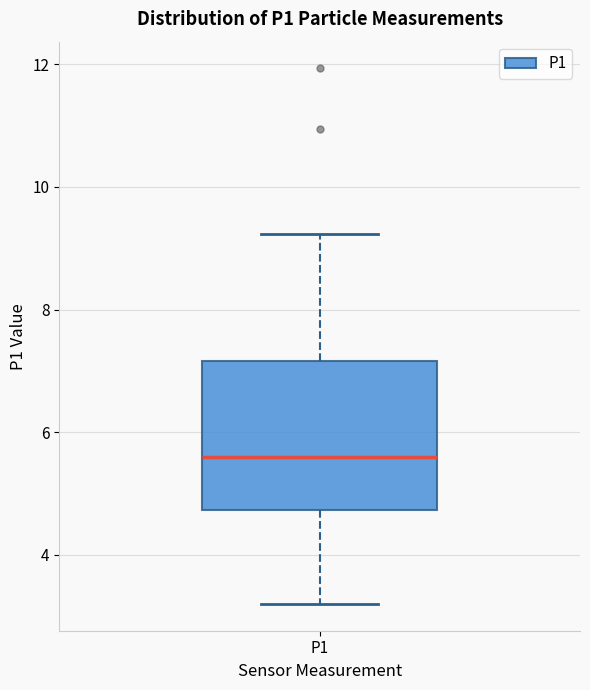

Read this box plot against the y-axis: the position of the median line, the range covered by the box, and the ends of both whiskers. The values are not printed on the chart, so give them approximately, as read against the axis.

median 5.6, box 4.8 to 7.2, whiskers 3.2 to 9.2